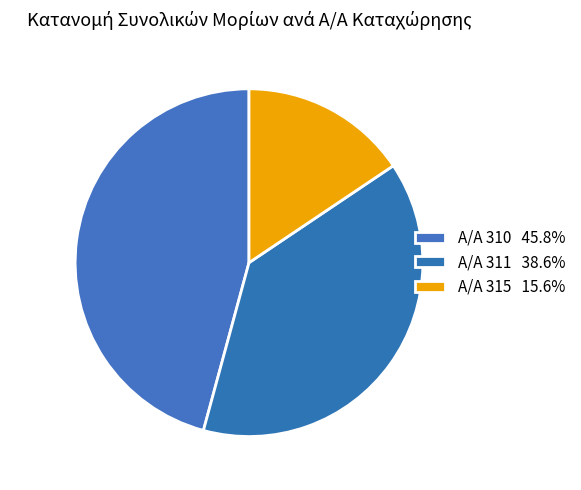

Count the number of slices in the pie.

3